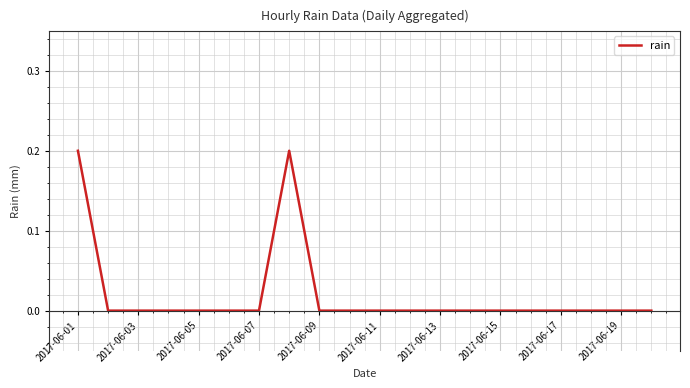

How many lines are shown in the chart?

1